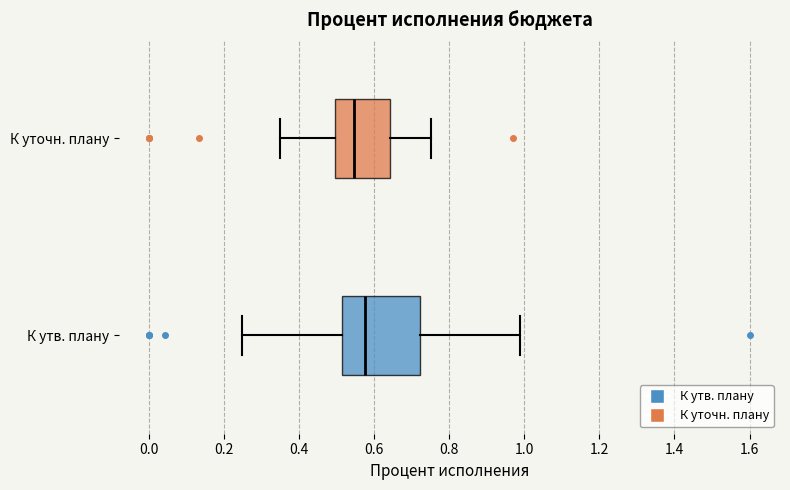

Reading bottom to top, transcribe this box plot: for each box, give where its median line is, the range the box spans, and where its two whiskers end, as read against the x-axis. The values are not printed on the chart, so give them approximately, as read against the axis.

К утв. плану: median 0.58, box 0.52 to 0.72, whiskers 0.24 to 0.98
К уточн. плану: median 0.54, box 0.50 to 0.64, whiskers 0.34 to 0.76